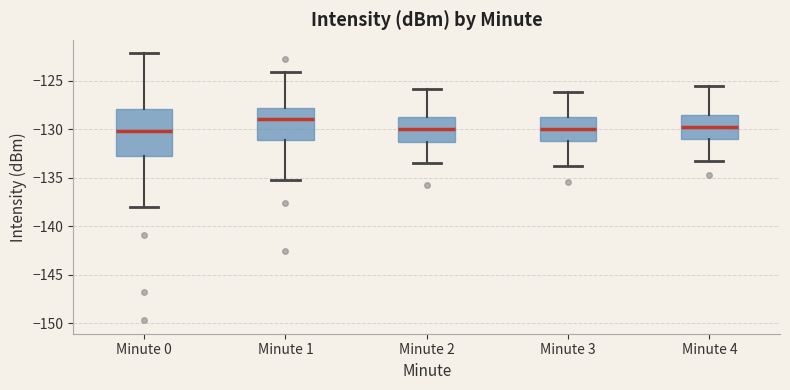

Where is the upper edge of the box for Minute 0 on the y-axis? The values are not printed on the chart, so give them approximately, as read against the axis.

-128.0